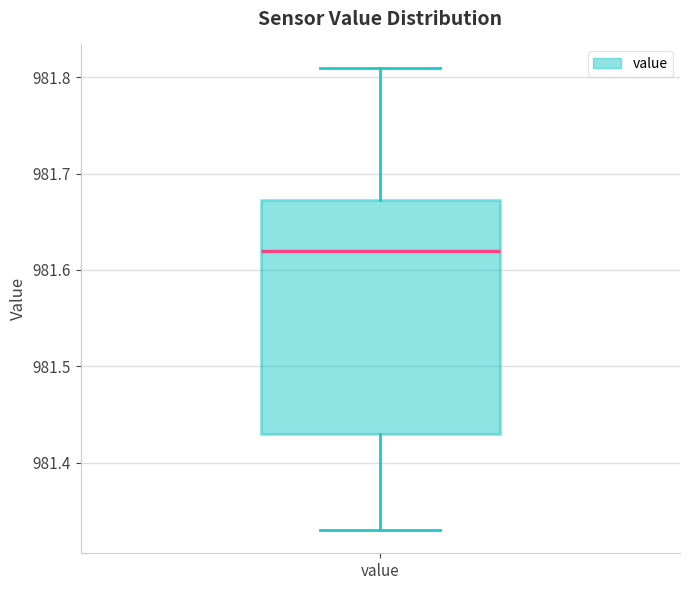

Where does the lower whisker of the box for value end on the y-axis? The values are not printed on the chart, so give them approximately, as read against the axis.

981.33